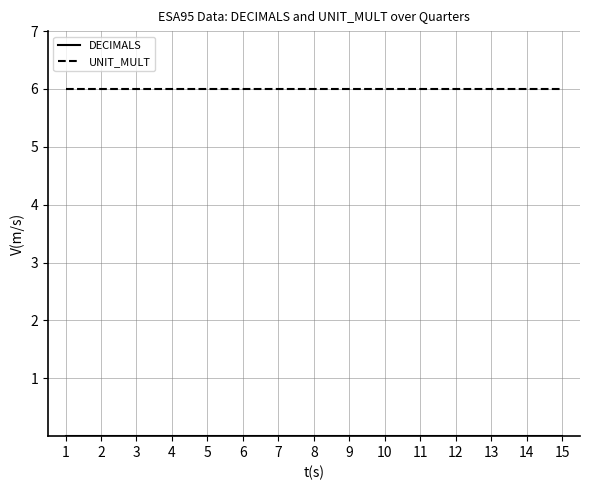

What is the spread (max minus min) of values at 13?

6